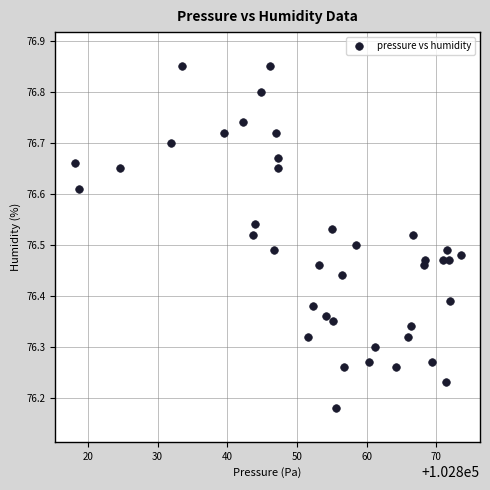

What is the range of Y values (max minus min)?

0.7